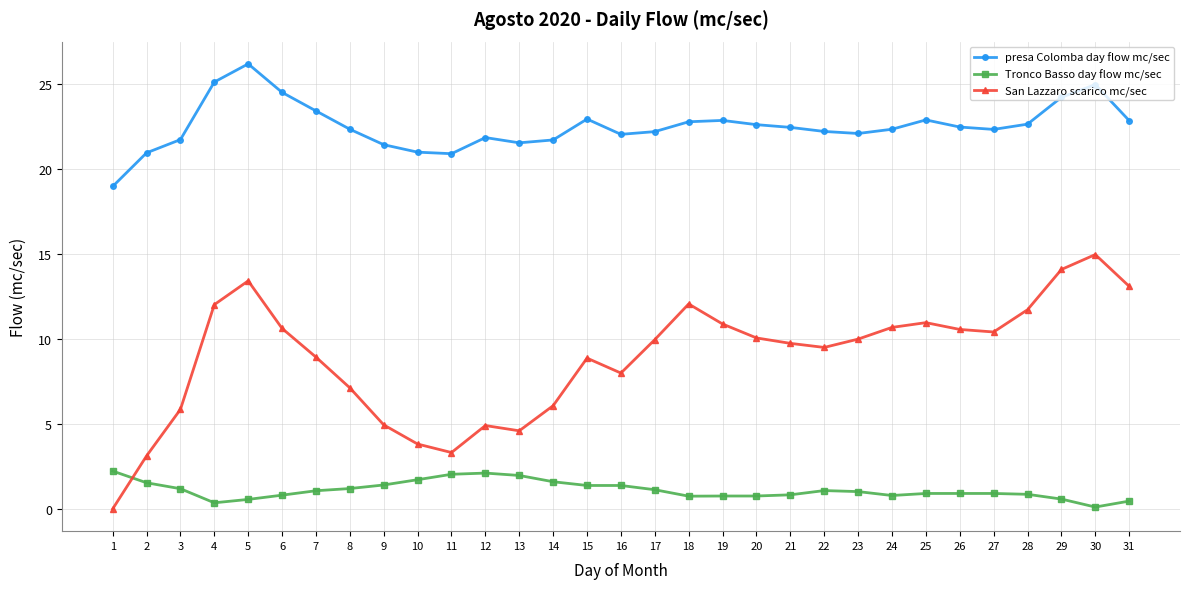

Rank the series at 22 from highest to lowest value.

presa Colomba day flow mc/sec, San Lazzaro scarico mc/sec, Tronco Basso day flow mc/sec